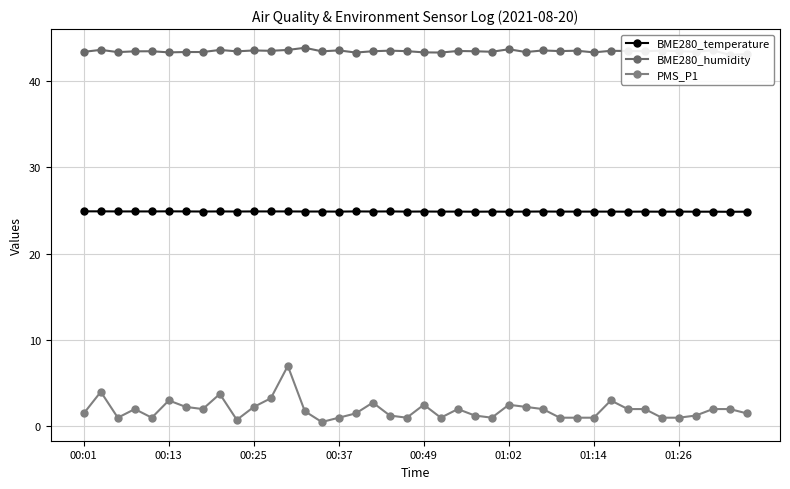

How many lines are shown in the chart?

3